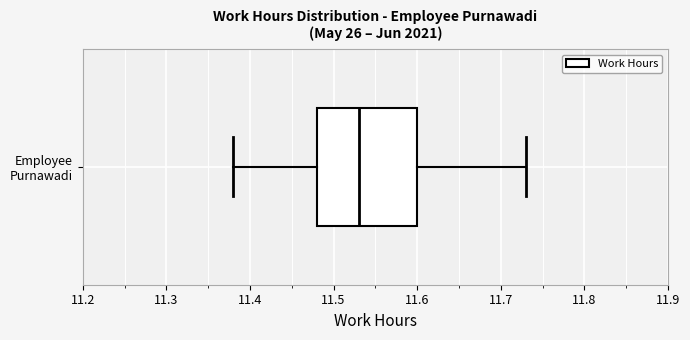

Transcribe this box plot: give where the median line is, the range the box spans, and where the two whiskers end, as read against the x-axis. The values are not printed on the chart, so give them approximately, as read against the axis.

median 11.53, box 11.48 to 11.60, whiskers 11.38 to 11.73